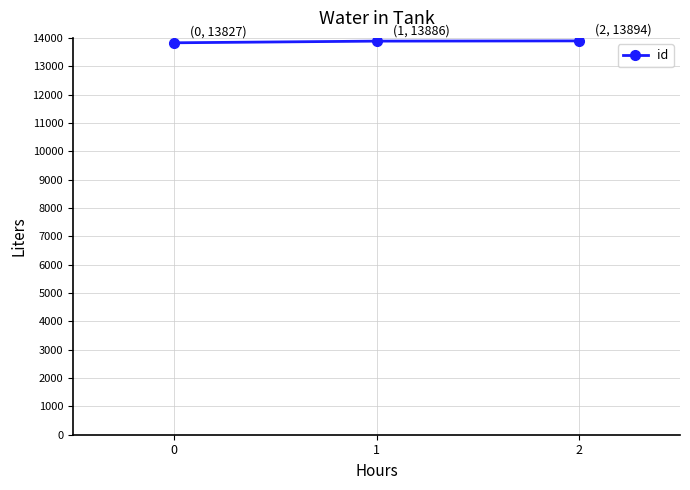

How many categories are shown in the chart?

3